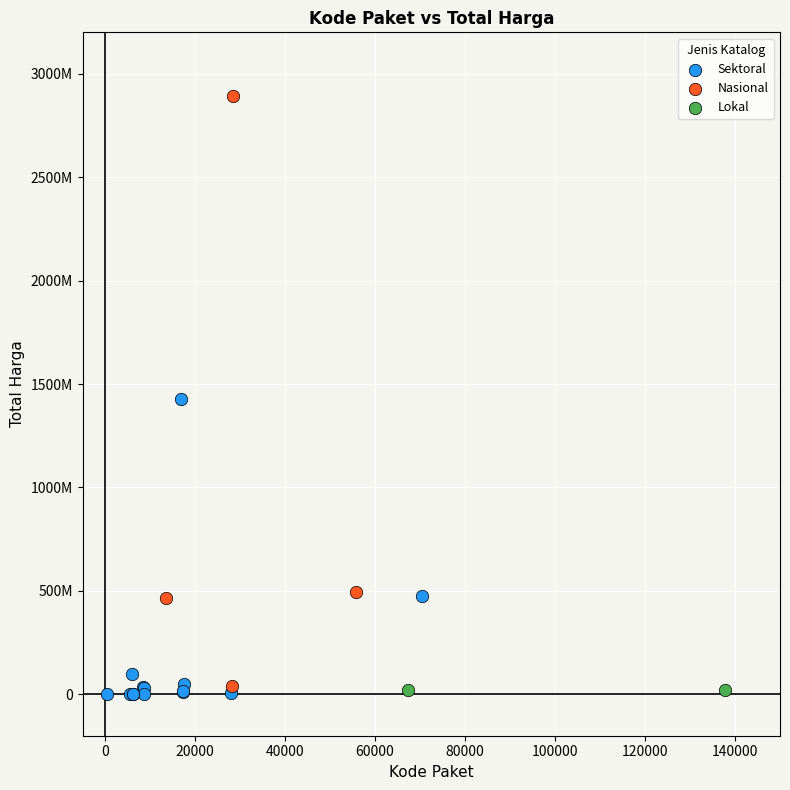

What are all the series names shown in the legend?

Sektoral, Nasional, Lokal